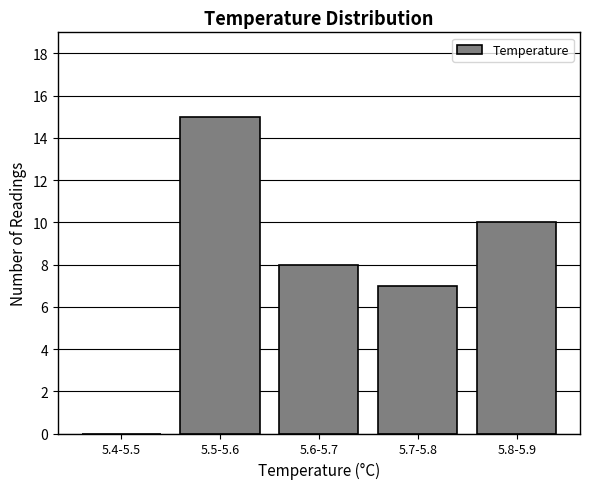

Reading left to right, transcribe all the data shown in this chart.

5.4-5.5=0	5.5-5.6=15	5.6-5.7=8	5.7-5.8=7	5.8-5.9=10